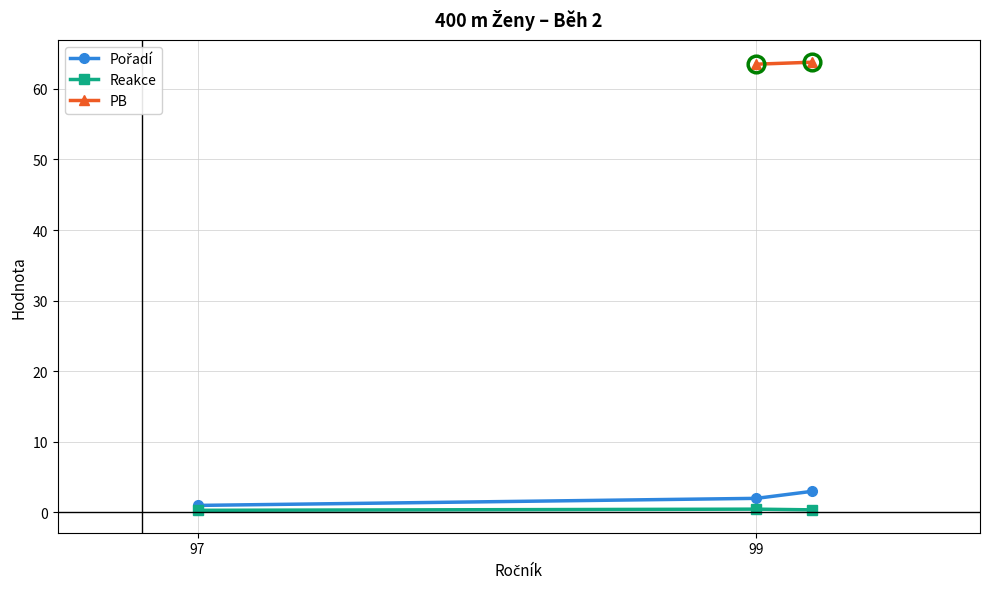

Count the number of categories in the chart.

3